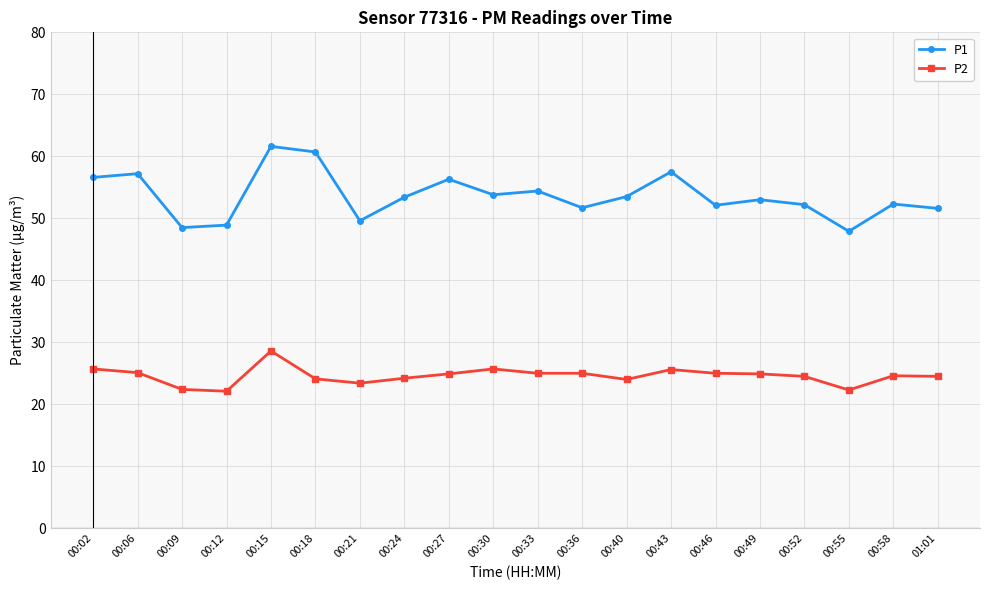

Read the P2 value at 01:01.

24.5